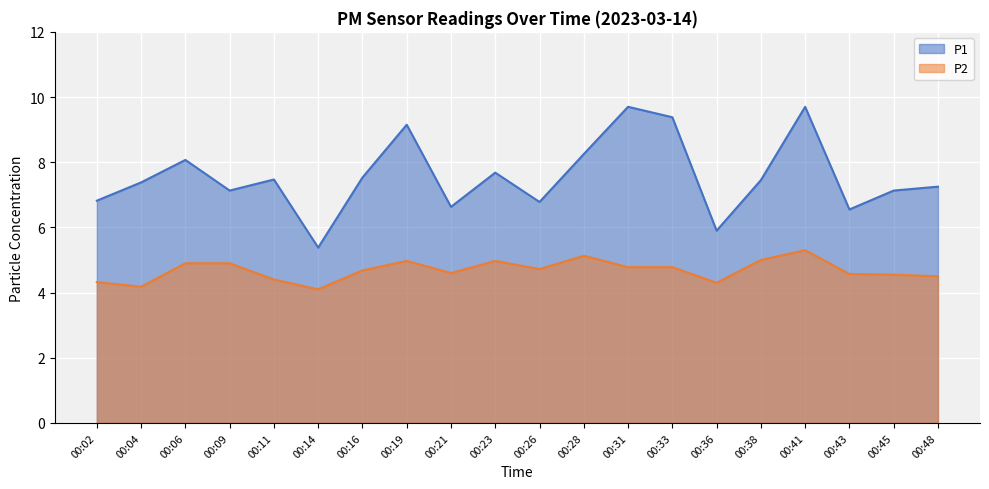

At which category does the chart reach its minimum across all series?

00:14